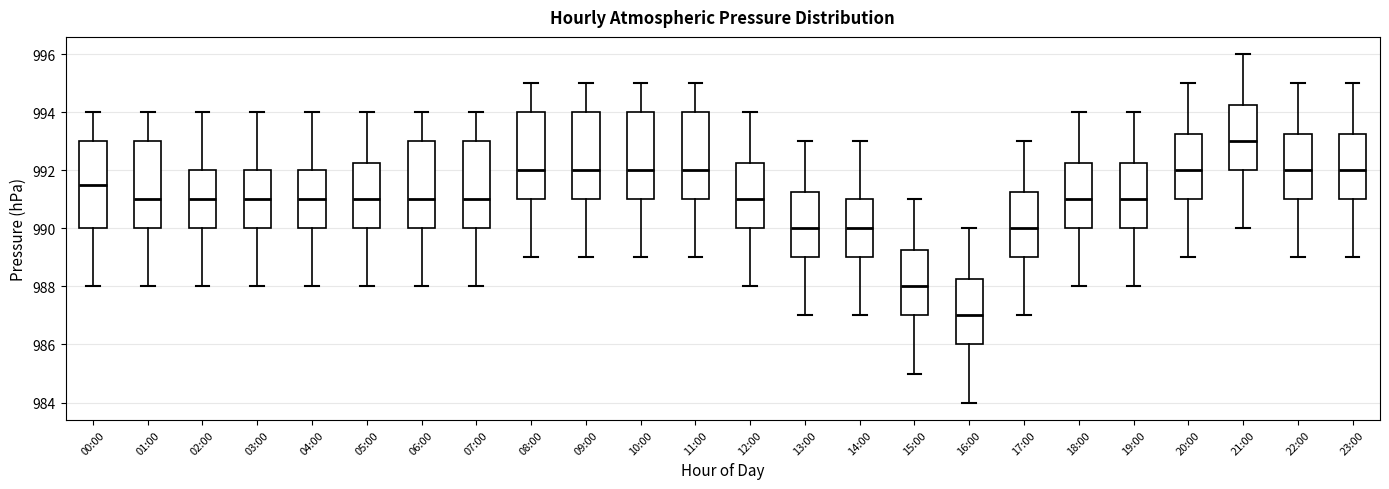

Where does the lower whisker of the box for 12:00 end on the y-axis? The values are not printed on the chart, so give them approximately, as read against the axis.

988.0